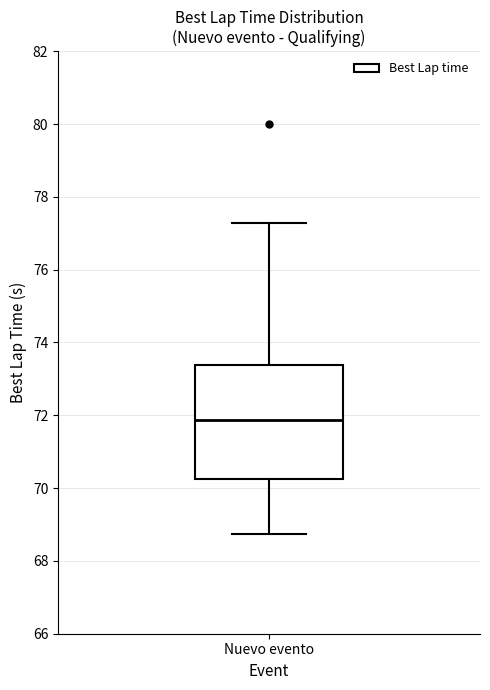

Where does the median line of the box for Nuevo evento sit on the y-axis? The values are not printed on the chart, so give them approximately, as read against the axis.

71.8